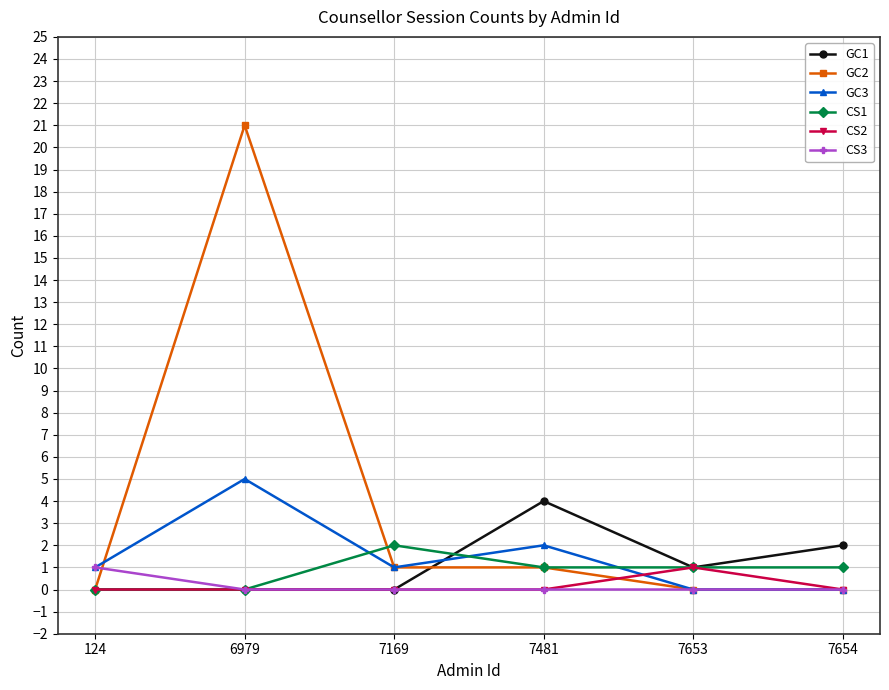

Reading left to right, what are all the values shown in this chart?

GC1: 0	0	0	4	1	2
GC2: 0	21	1	1	0	0
GC3: 1	5	1	2	0	0
CS1: 0	0	2	1	1	1
CS2: 0	0	0	0	1	0
CS3: 1	0	0	0	0	0